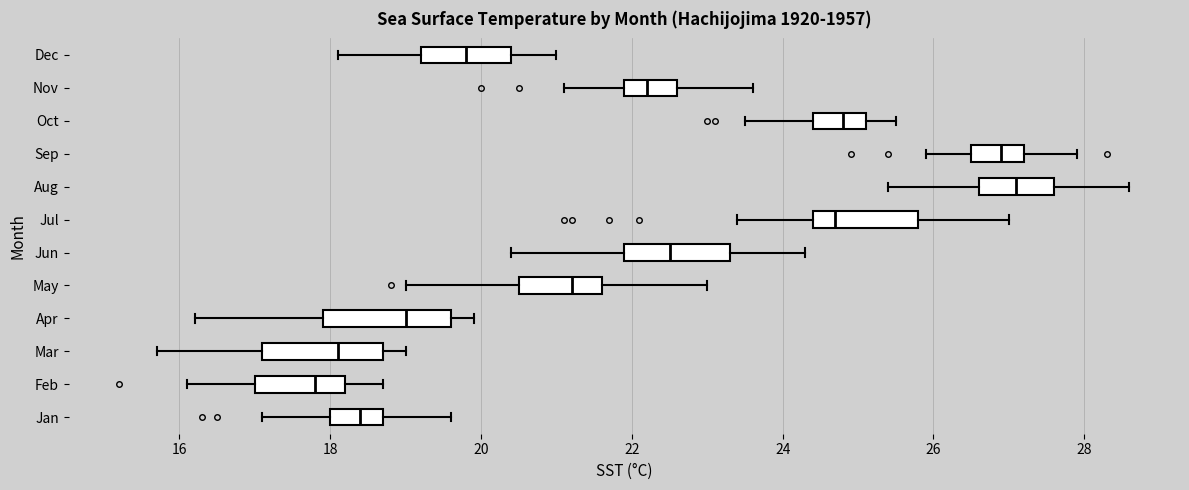

Where does the left whisker of the box for Feb end on the x-axis? The values are not printed on the chart, so give them approximately, as read against the axis.

16.2